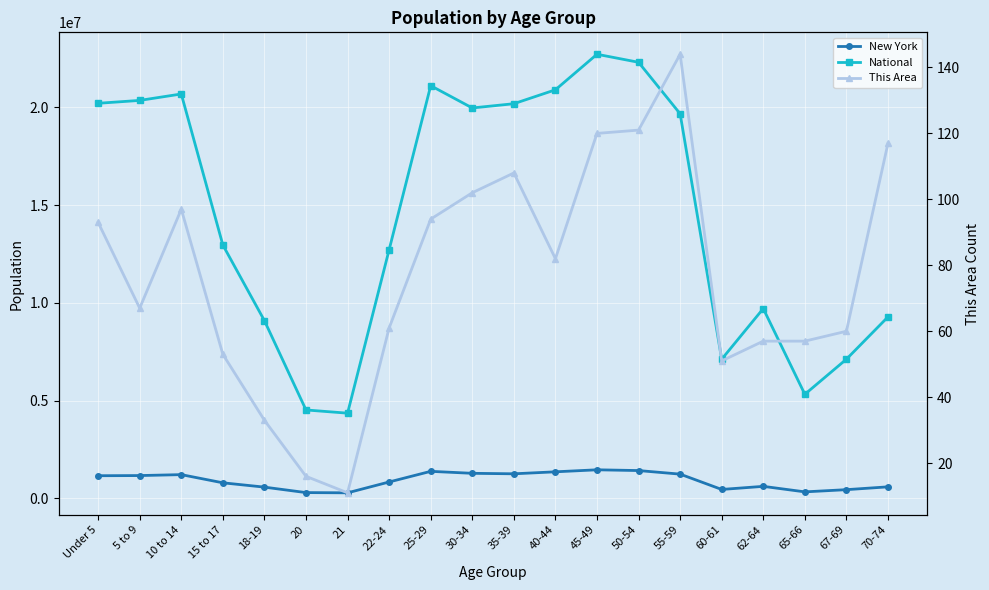

Which series has the widest spread of values?

National